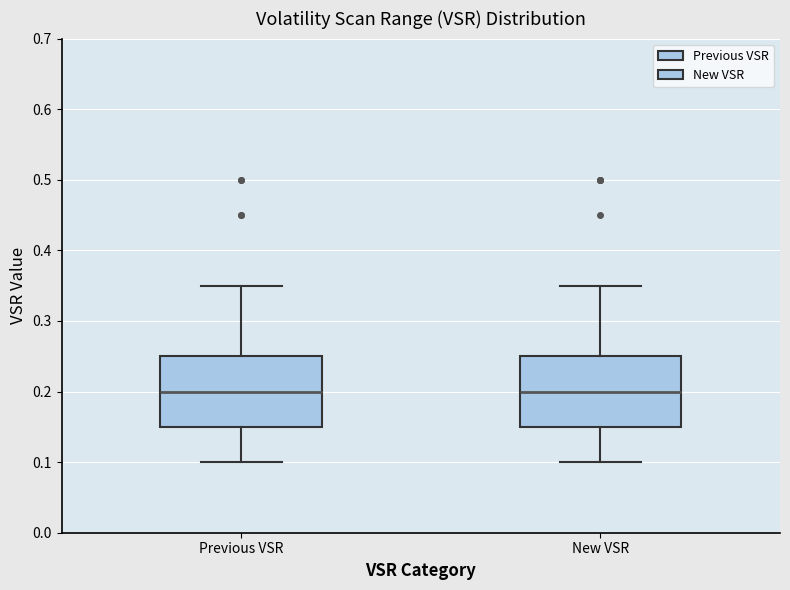

Reading left to right, read every box against the y-axis: the position of its median line, the range the box covers, and the ends of its whiskers. The values are not printed on the chart, so give them approximately, as read against the axis.

Previous VSR: median 0.20, box 0.15 to 0.25, whiskers 0.10 to 0.35
New VSR: median 0.20, box 0.15 to 0.25, whiskers 0.10 to 0.35